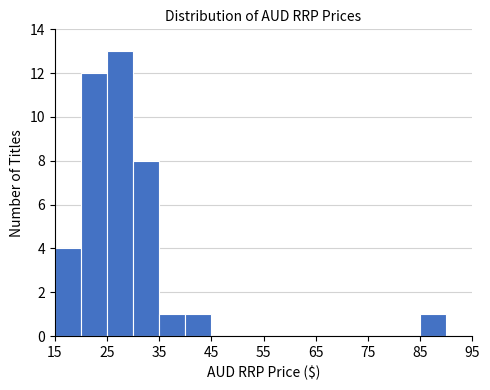

What is the height of the bar covering 85 to 90 on the x-axis? The values are not printed on the chart, so give them approximately, as read against the axis.

1